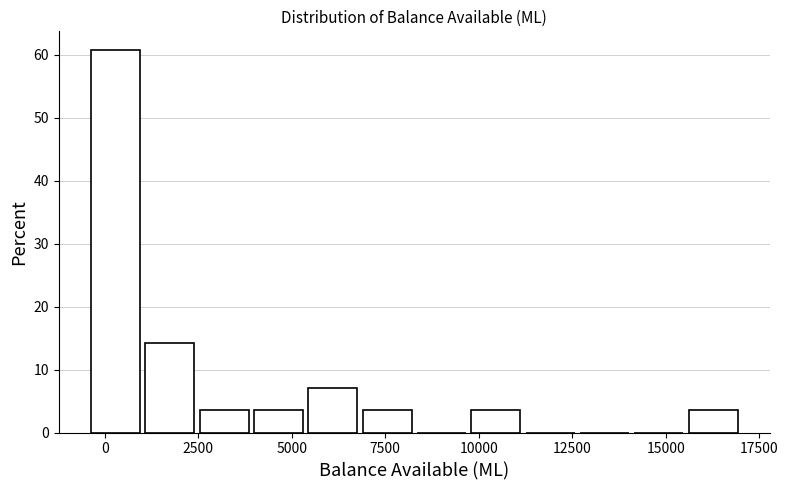

Read against the x-axis, roughly where is the centre of the tallest bar?

500